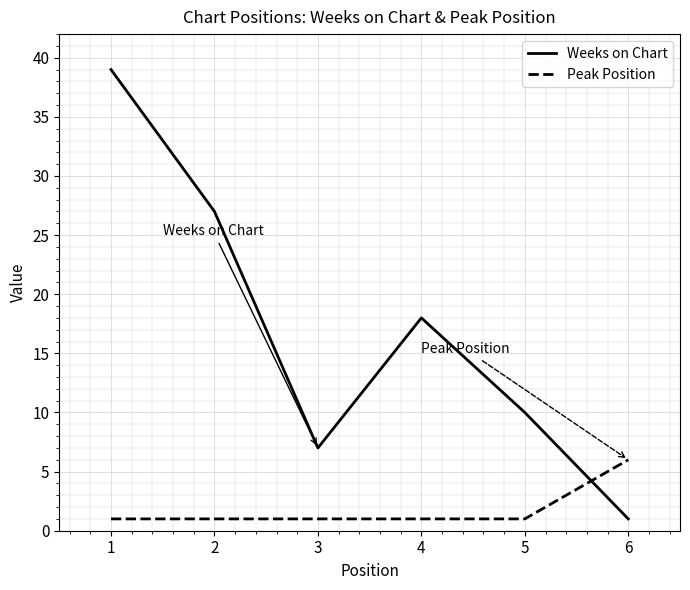

At which label does Weeks on Chart reach its minimum?

6